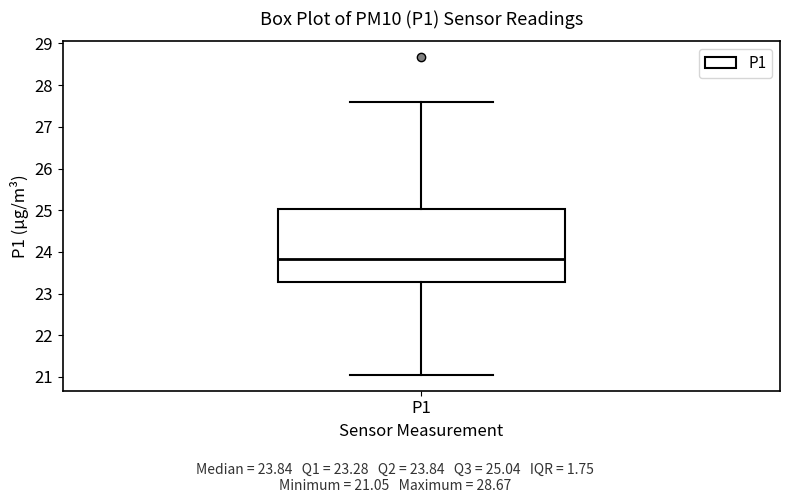

Transcribe this box plot: give where the median line is, the range the box spans, and where the two whiskers end, as read against the y-axis. The values are not printed on the chart, so give them approximately, as read against the axis.

median 23.8, box 23.3 to 25.0, whiskers 21.1 to 27.6